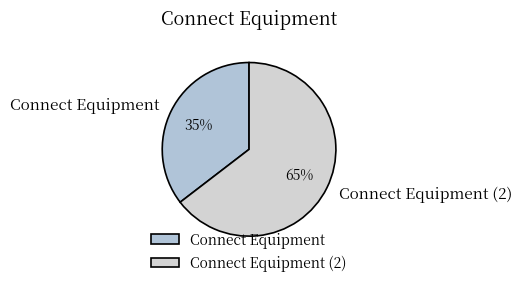

The Connect Equipment (2) slice represents 65% of the pie. True or false?

True